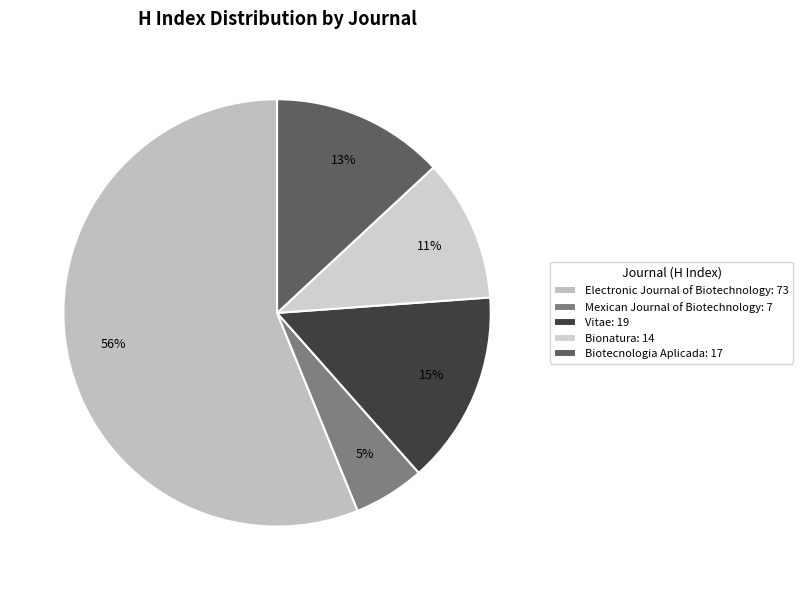

To the nearest percent, what is the average slice percentage?

20%